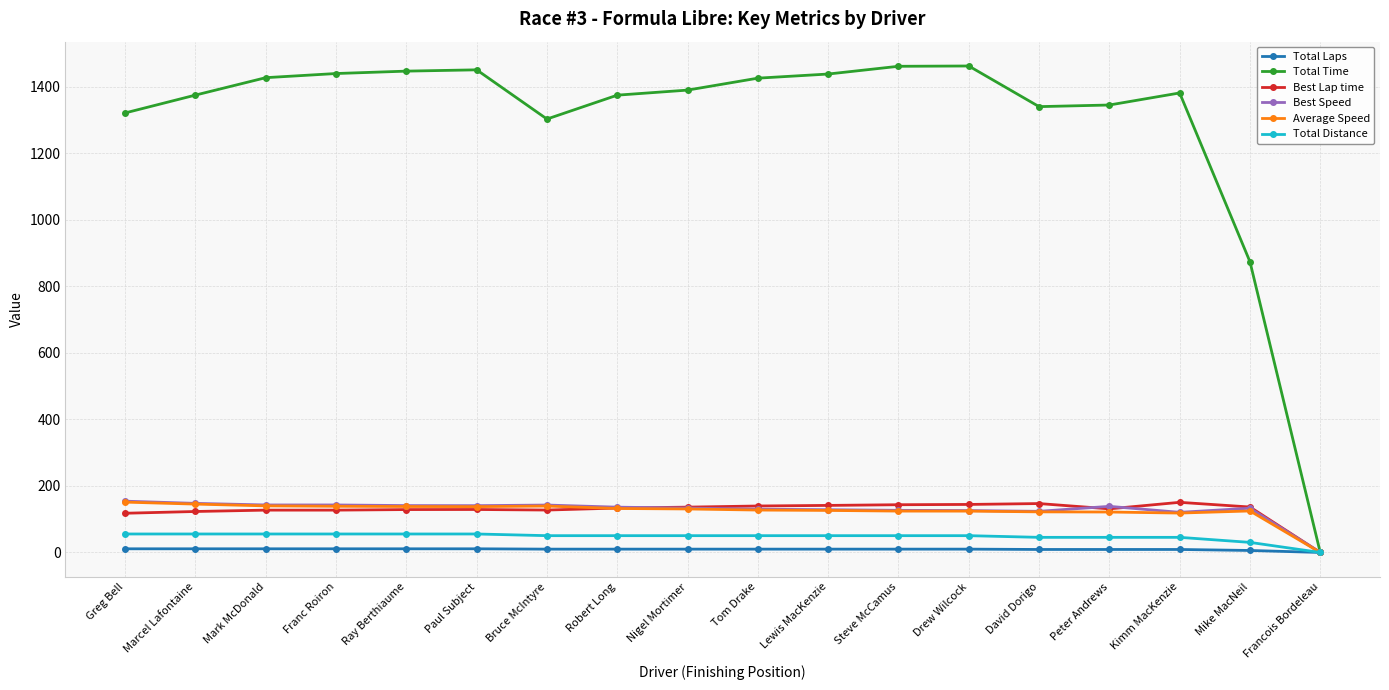

Where is Total Time nearest to the value 731?

Mike MacNeil